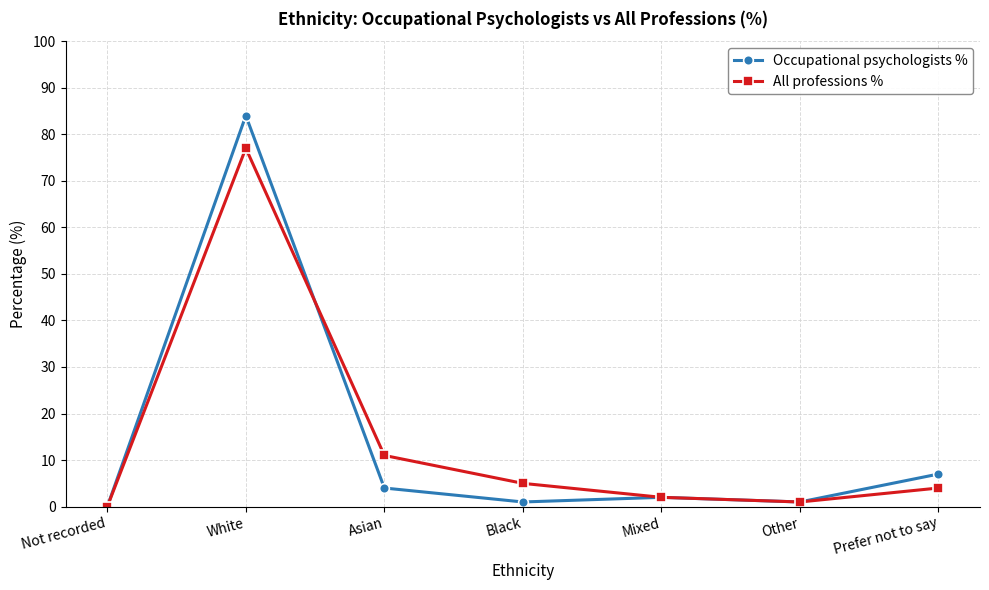

Is the value of Occupational psychologists % at Not recorded greater than the value of All professions % at Black?

No